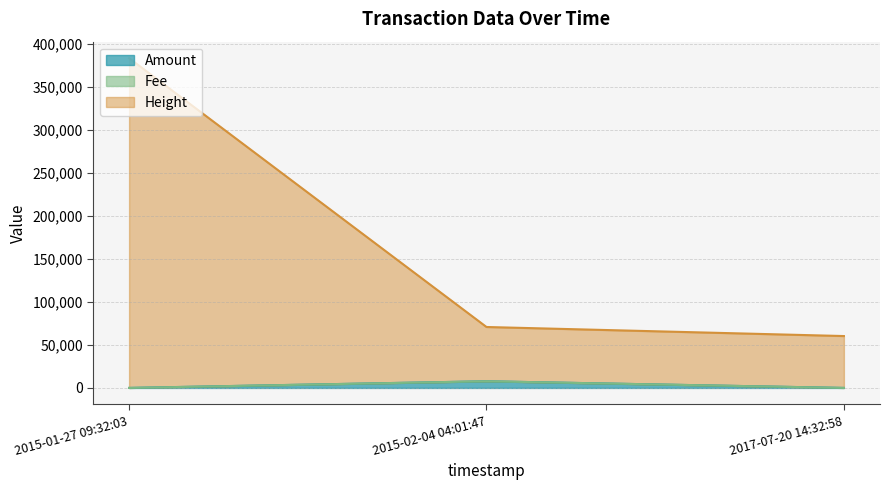

At which category is the sum across all series the highest?

2015-01-27 09:32:03